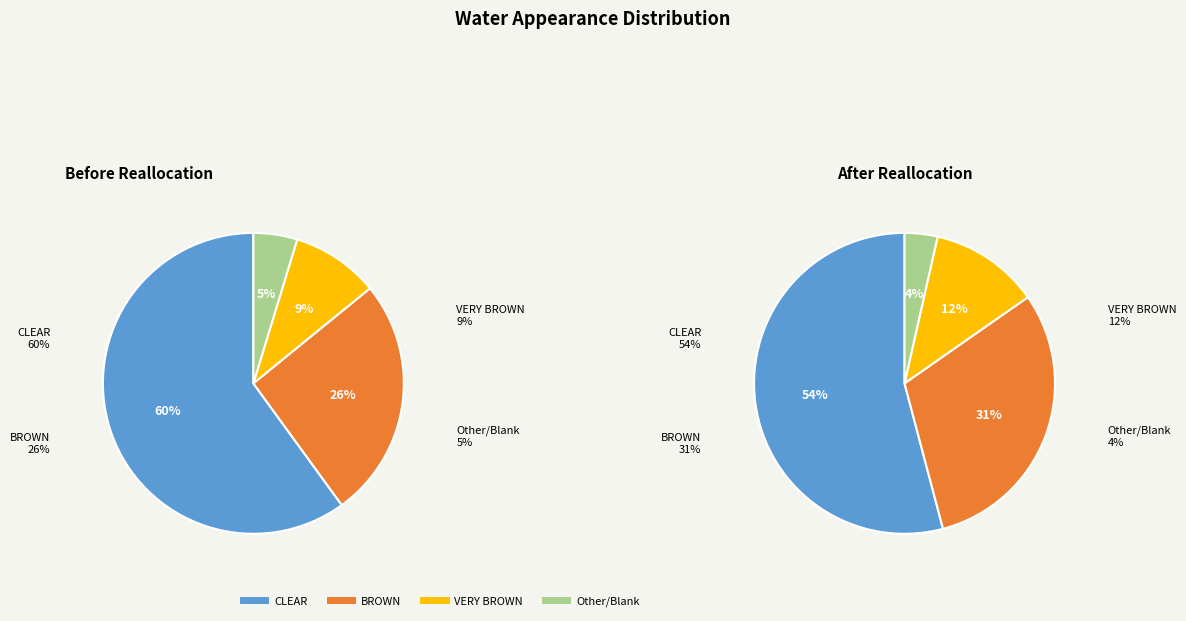

Is CLEAR the majority of the pie?

Yes